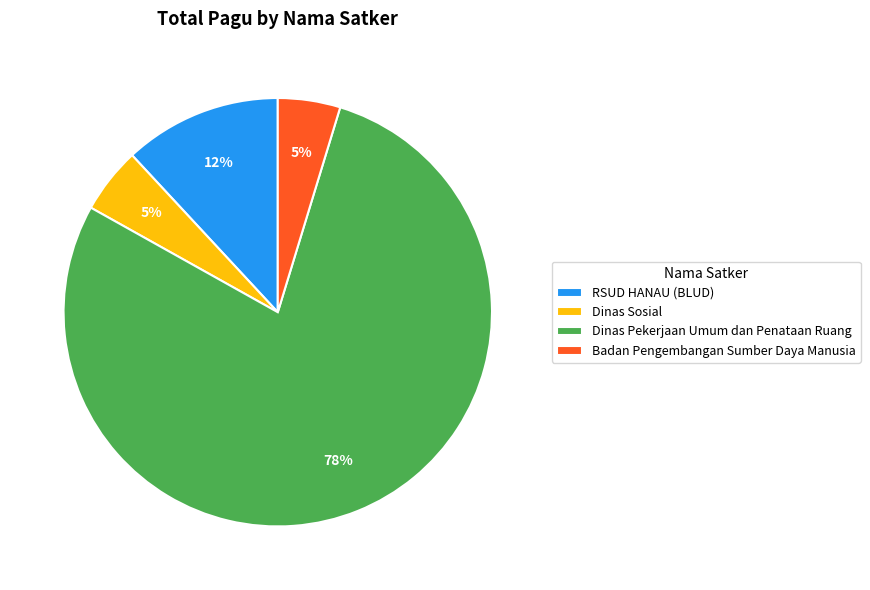

Which has a higher value, Badan Pengembangan Sumber Daya Manusia or RSUD HANAU (BLUD)?

RSUD HANAU (BLUD)